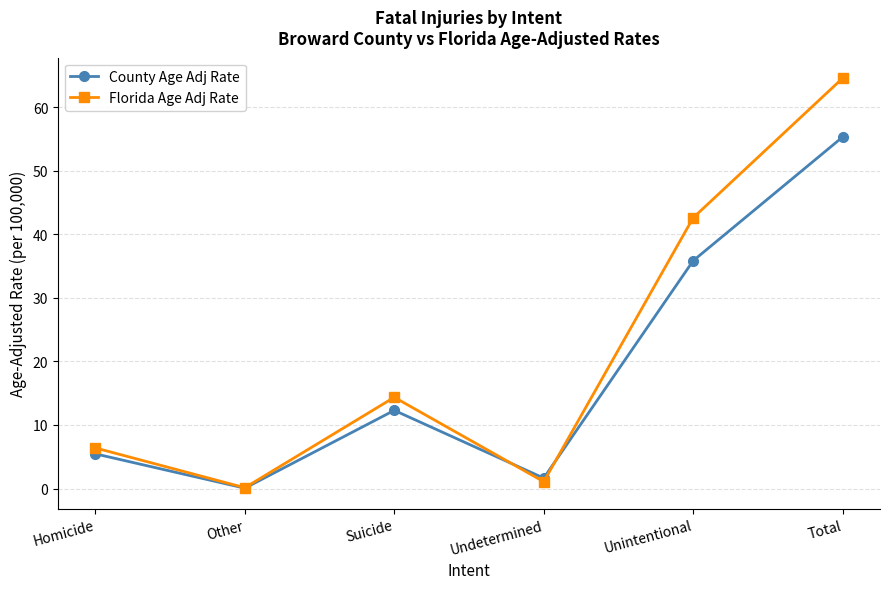

What is the total value across all series at Undetermined?

2.7